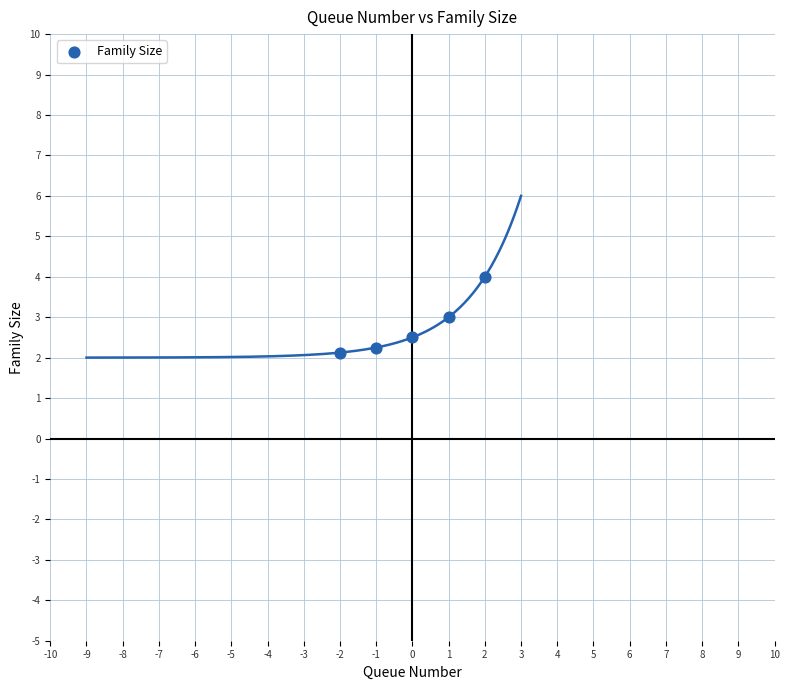

What is the range of Y values (max minus min)?

1.9